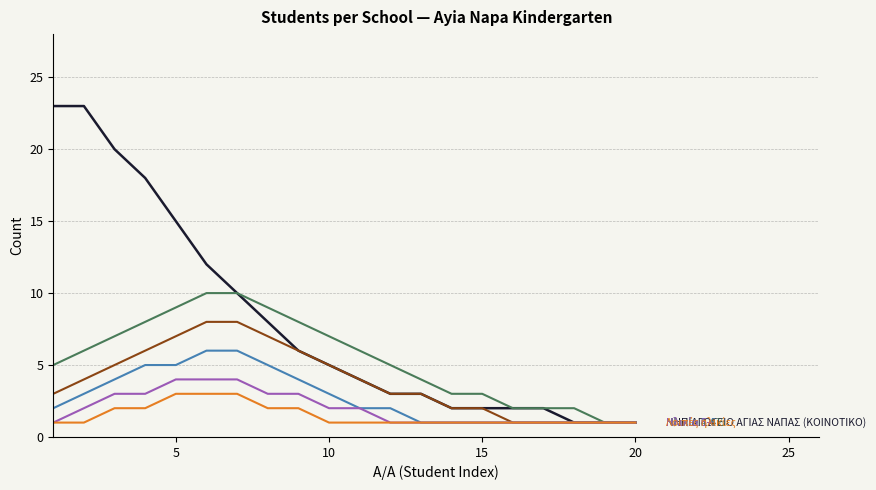

What is the maximum value shown in the chart?

23